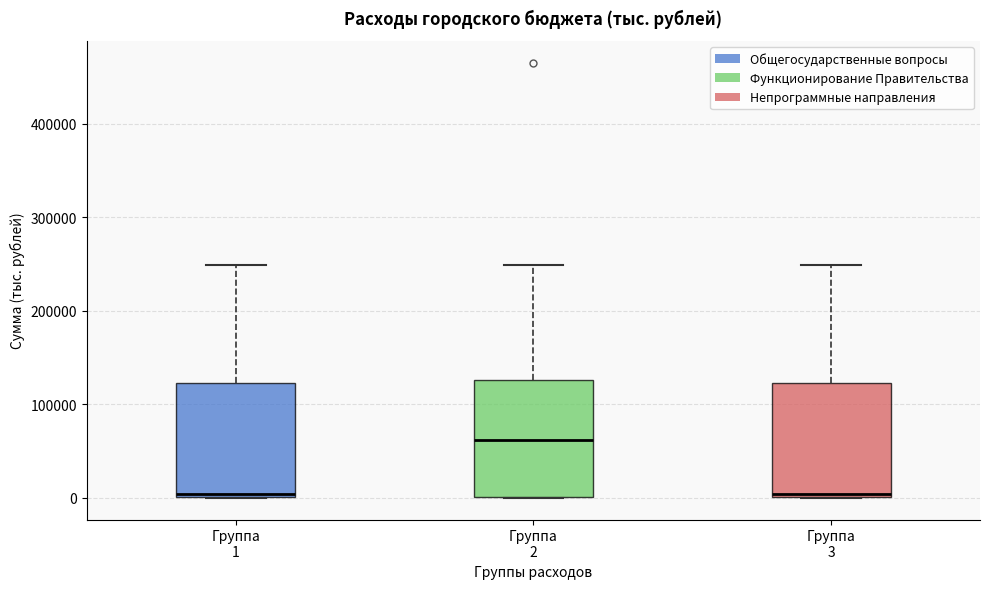

Reading left to right, transcribe this box plot: for each box, give where its median line is, the range the box spans, and where its two whiskers end, as read against the y-axis. The values are not printed on the chart, so give them approximately, as read against the axis.

Группа 1: median 0, box 0 to 120000, whiskers 0 to 250000
Группа 2: median 60000, box 0 to 130000, whiskers 0 to 250000
Группа 3: median 0, box 0 to 120000, whiskers 0 to 250000